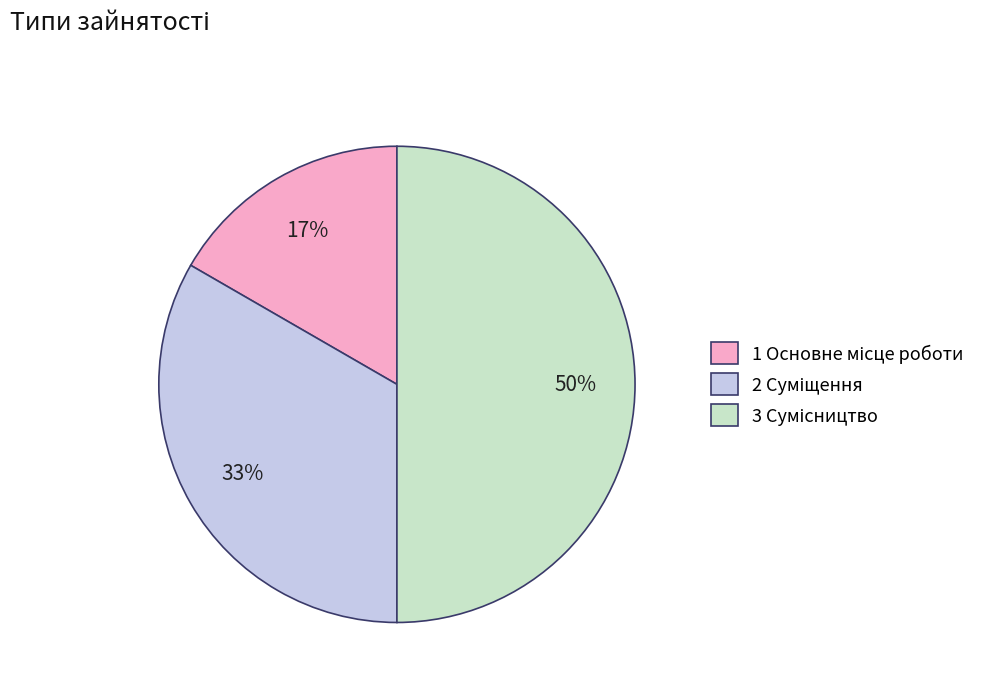

To the nearest percent, what is the average slice percentage?

33%